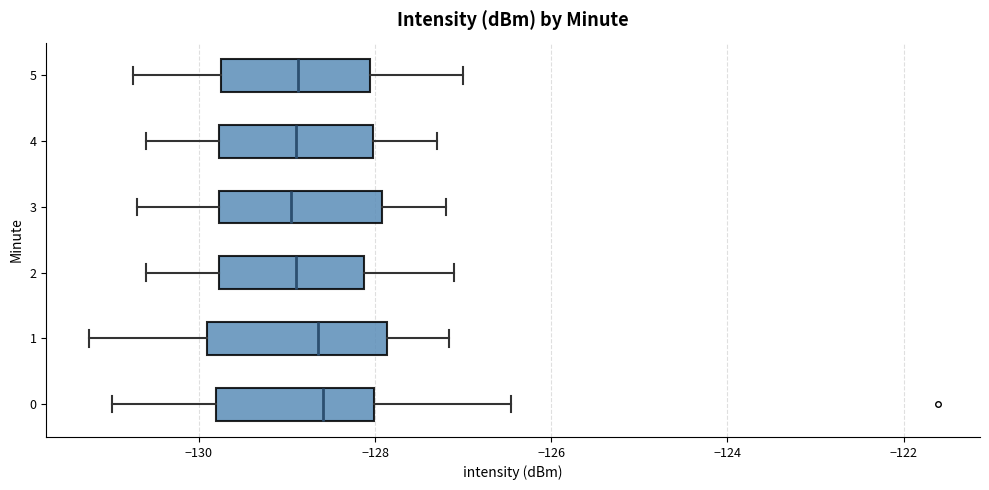

Reading bottom to top, transcribe this box plot: for each box, give where its median line is, the range the box spans, and where its two whiskers end, as read against the x-axis. The values are not printed on the chart, so give them approximately, as read against the axis.

0: median -128.6, box -129.8 to -128.0, whiskers -131.0 to -126.4
1: median -128.6, box -130.0 to -127.8, whiskers -131.2 to -127.2
2: median -128.8, box -129.8 to -128.2, whiskers -130.6 to -127.0
3: median -129.0, box -129.8 to -128.0, whiskers -130.6 to -127.2
4: median -128.8, box -129.8 to -128.0, whiskers -130.6 to -127.2
5: median -128.8, box -129.8 to -128.0, whiskers -130.8 to -127.0